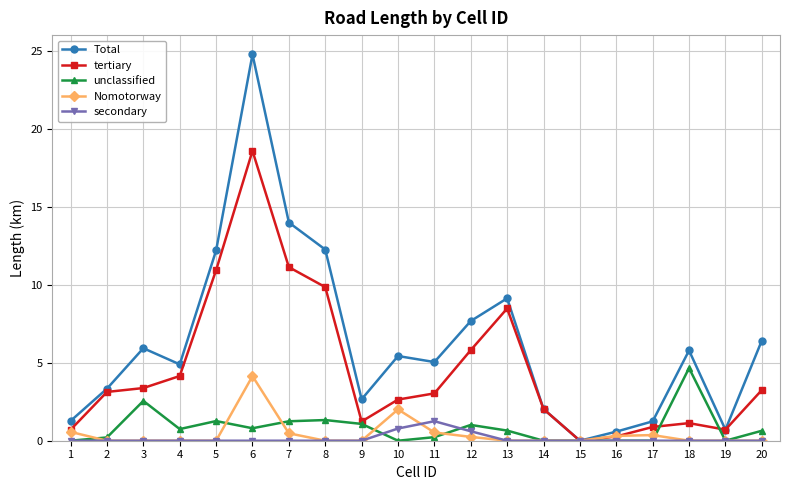

What are all the series names shown in the legend?

Total, tertiary, unclassified, Nomotorway, secondary